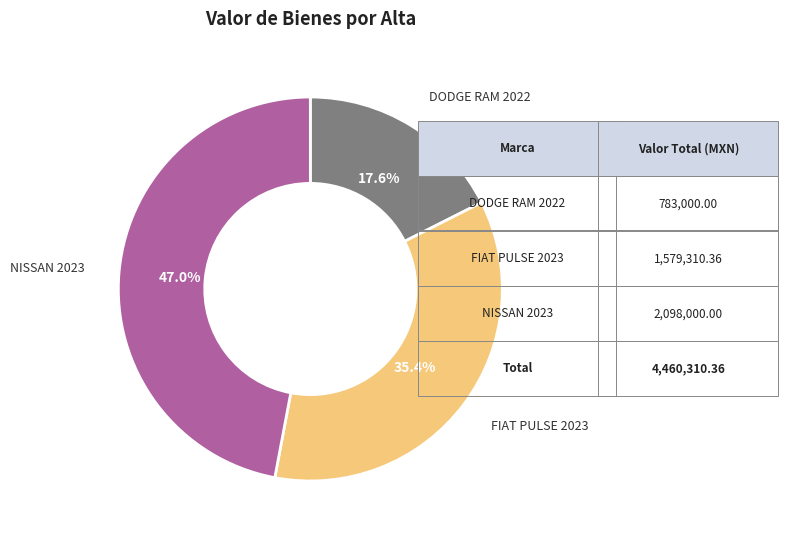

Is there any slice that represents more than half of the pie?

No